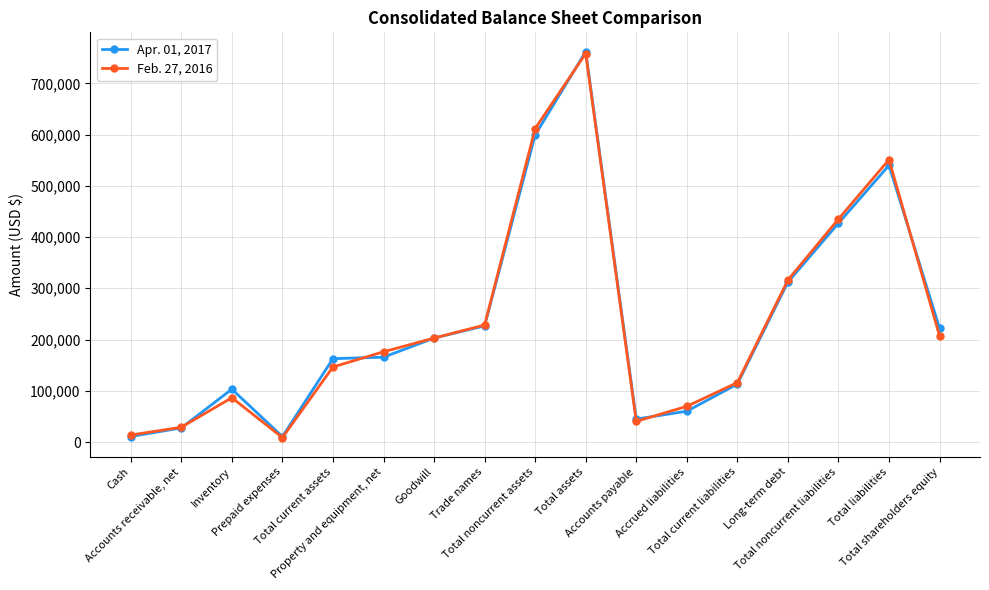

Is the value of Feb. 27, 2016 at Total shareholders equity greater than the value of Apr. 01, 2017 at Total current liabilities?

Yes